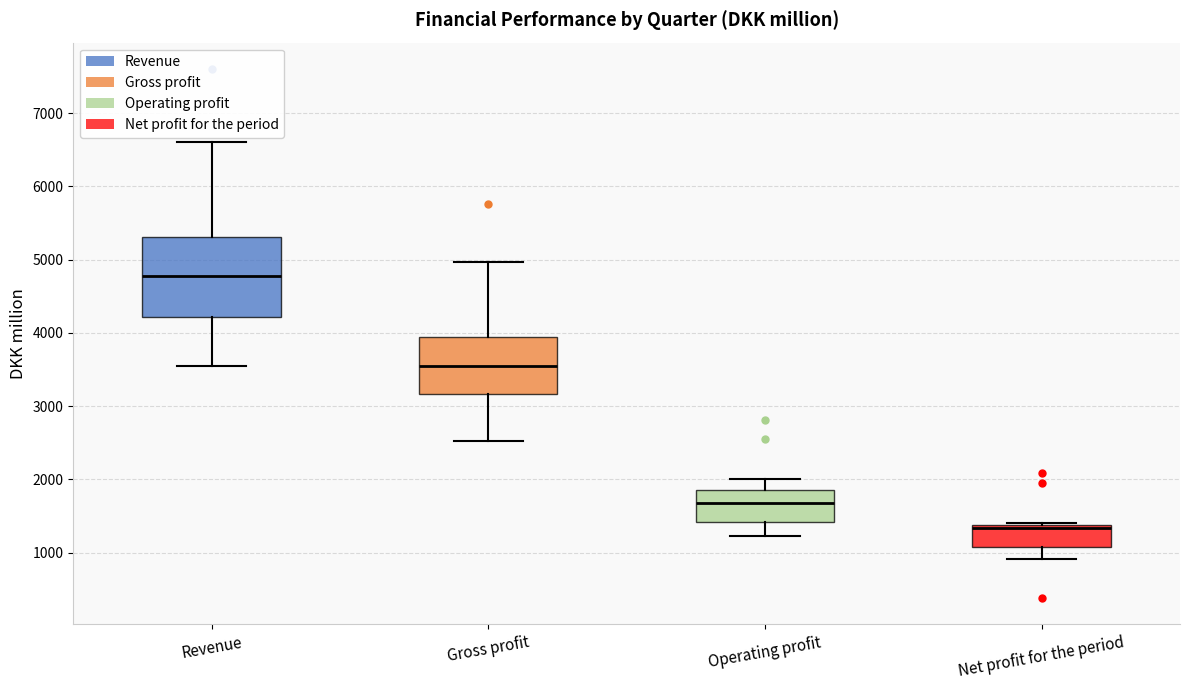

Reading left to right, read every box against the y-axis: the position of its median line, the range the box covers, and the ends of its whiskers. The values are not printed on the chart, so give them approximately, as read against the axis.

Revenue: median 4800, box 4200 to 5300, whiskers 3500 to 6600
Gross profit: median 3600, box 3200 to 3900, whiskers 2500 to 5000
Operating profit: median 1700, box 1400 to 1900, whiskers 1200 to 2000
Net profit for the period: median 1300, box 1100 to 1400, whiskers 900 to 1400